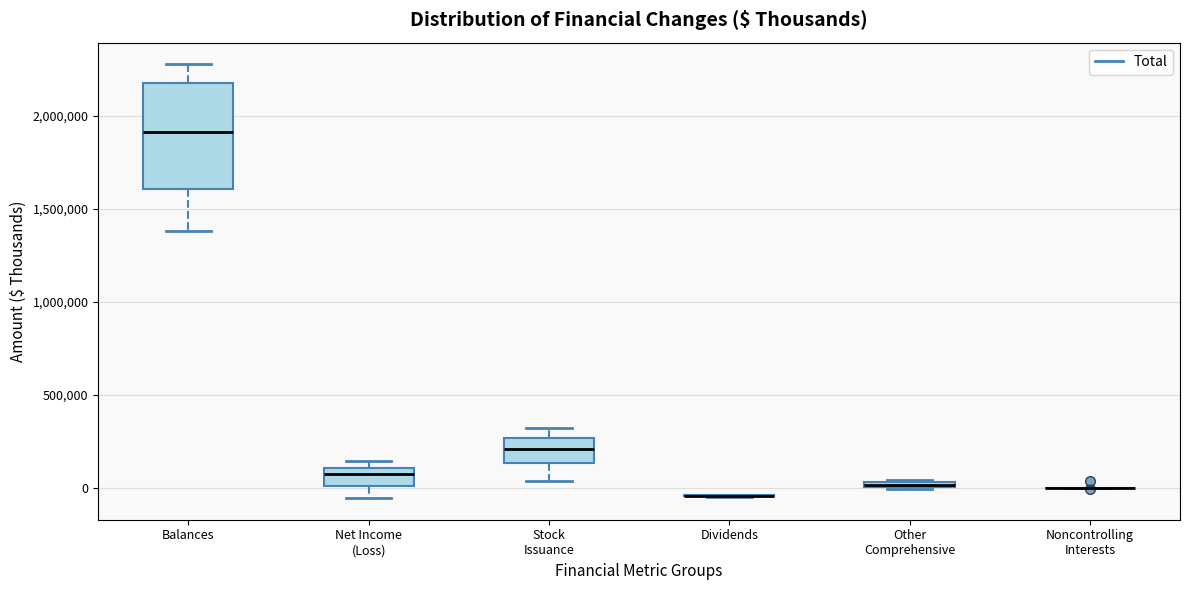

Where is the lower edge of the box for Net Income (Loss) on the y-axis? The values are not printed on the chart, so give them approximately, as read against the axis.

0